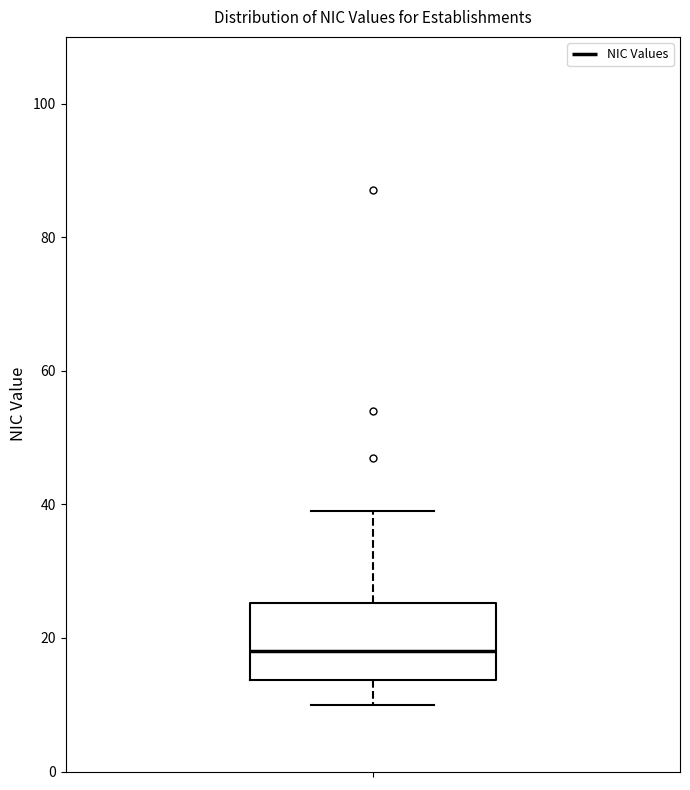

Where is the upper edge of the box on the y-axis? The values are not printed on the chart, so give them approximately, as read against the axis.

26